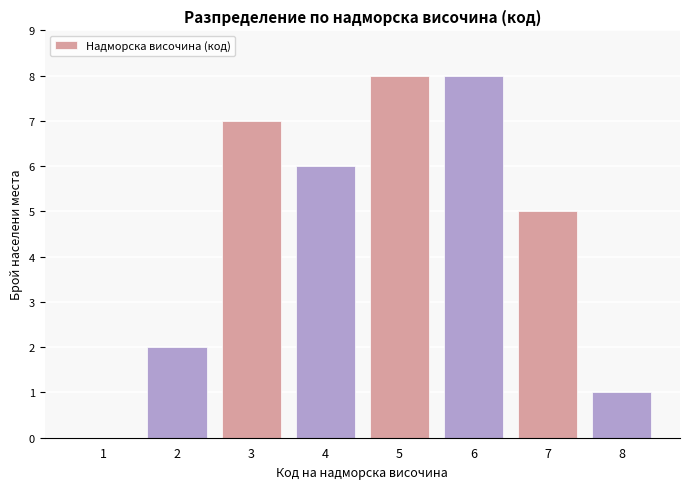

Reading left to right, what are all the values shown in this chart?

1=0	2=2	3=7	4=6	5=8	6=8	7=5	8=1